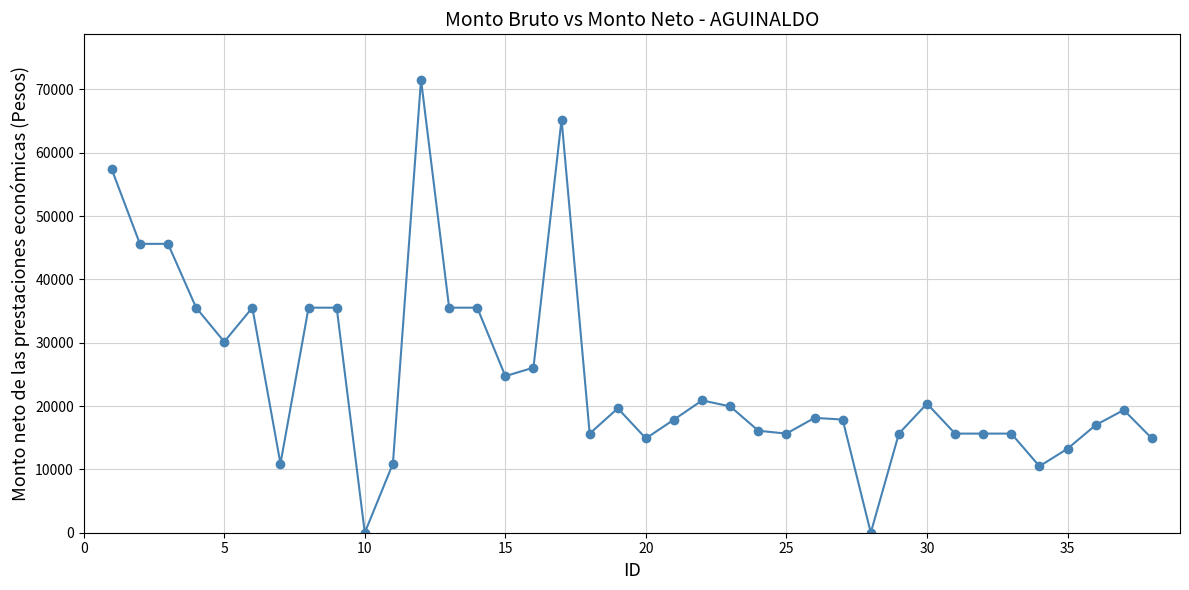

What is the difference between the maximum and minimum values?

71545.9